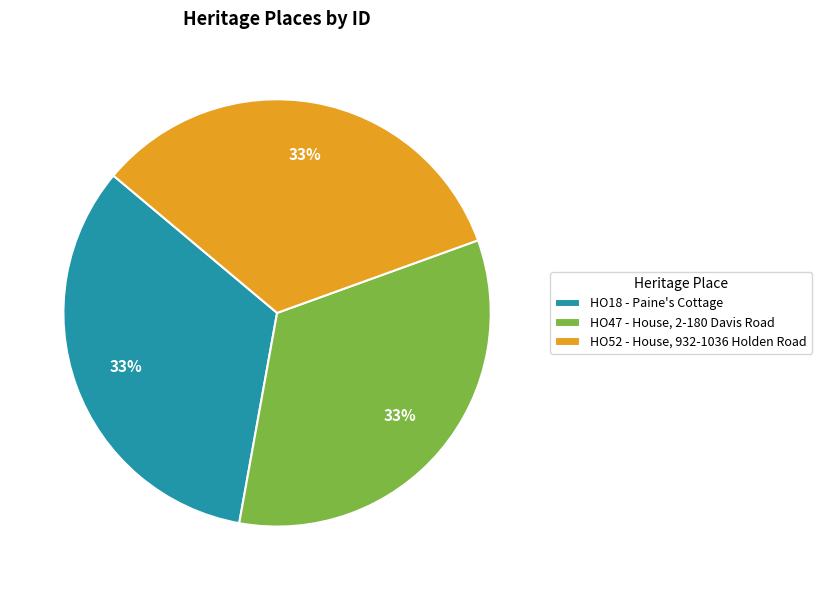

How many slices are in this pie chart?

3